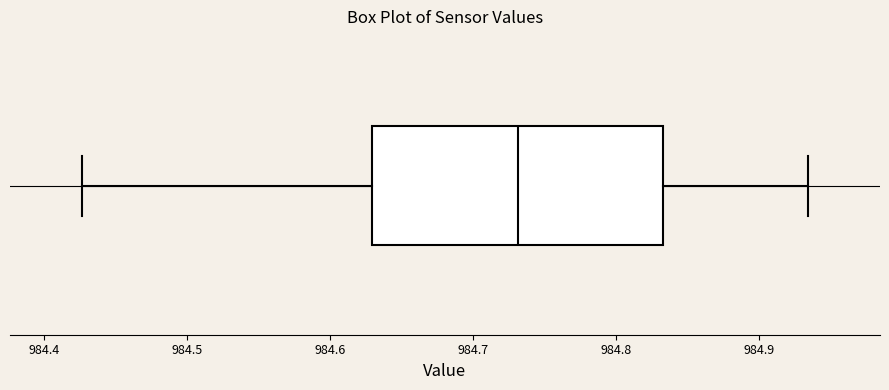

Transcribe this box plot: give where the median line is, the range the box spans, and where the two whiskers end, as read against the x-axis. The values are not printed on the chart, so give them approximately, as read against the axis.

median 984.73, box 984.63 to 984.83, whiskers 984.43 to 984.93